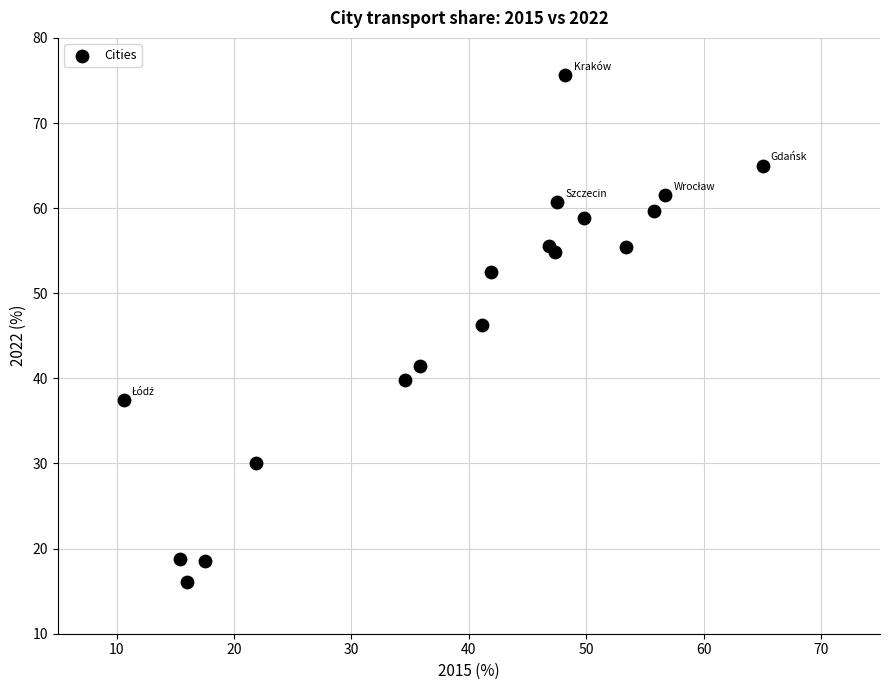

What is the range of X values (max minus min)?

54.4